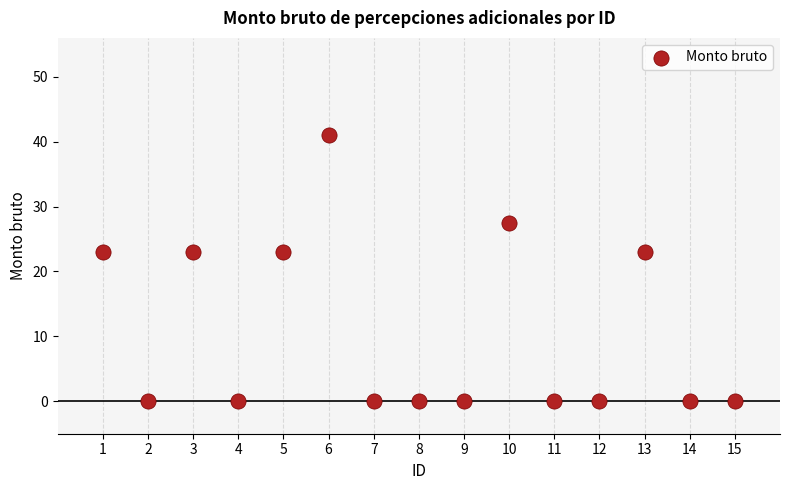

What is the range of X values (max minus min)?

14.0